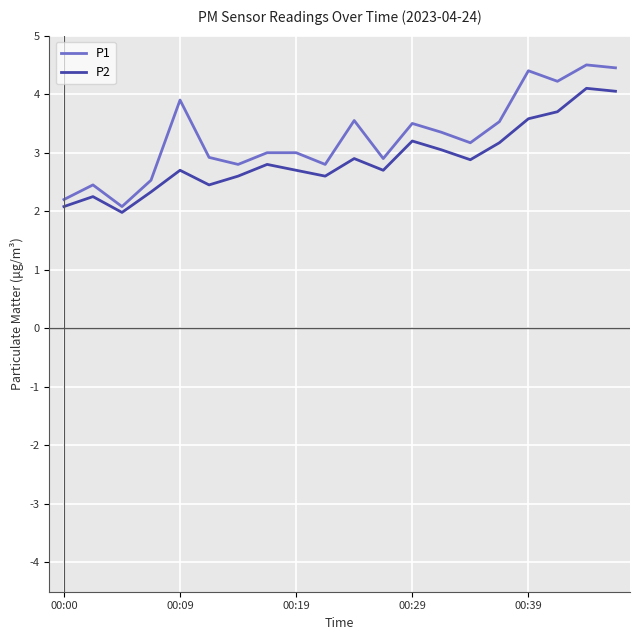

What is the maximum value shown in the chart?

4.5